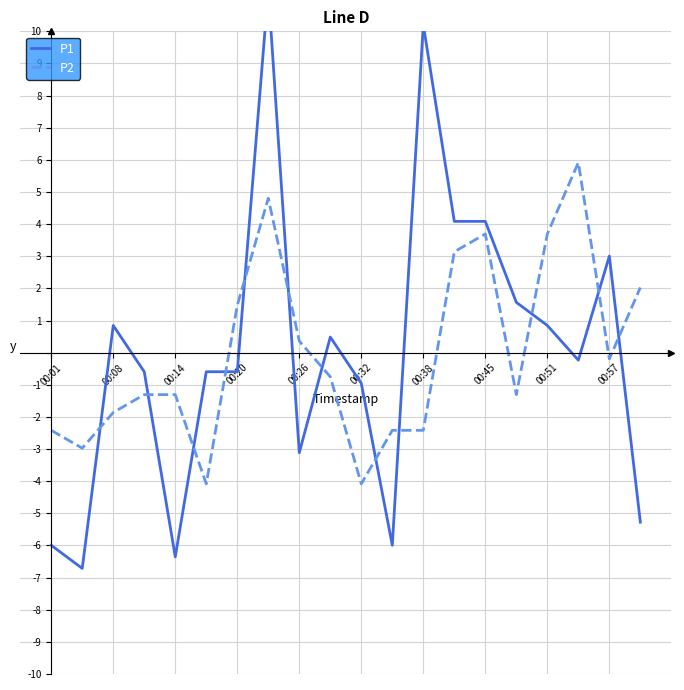

What is the maximum value for P2?

5.9